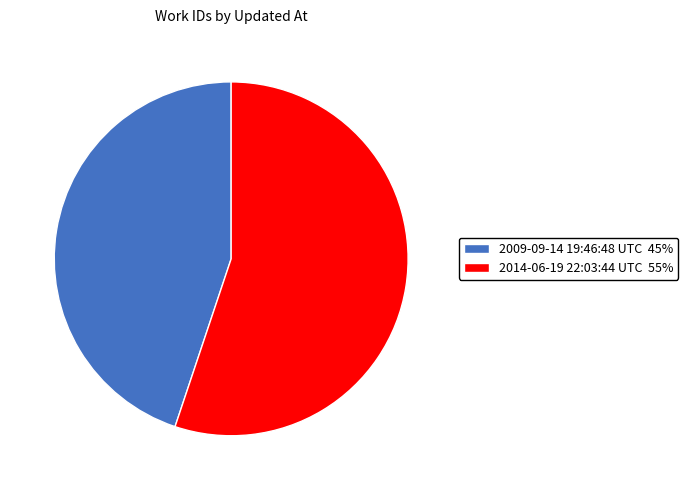

Which slice is the largest?

2014-06-19 22:03:44 UTC